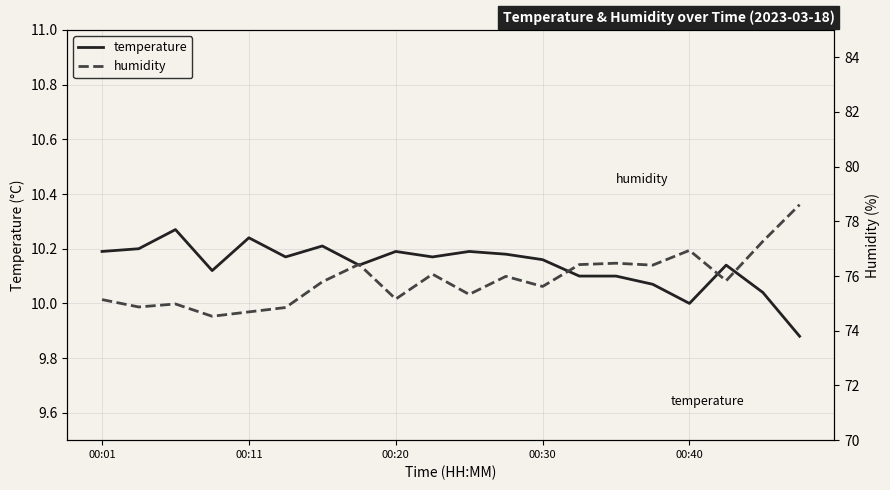

True or false: humidity has a value of 128.4 at 14.

False